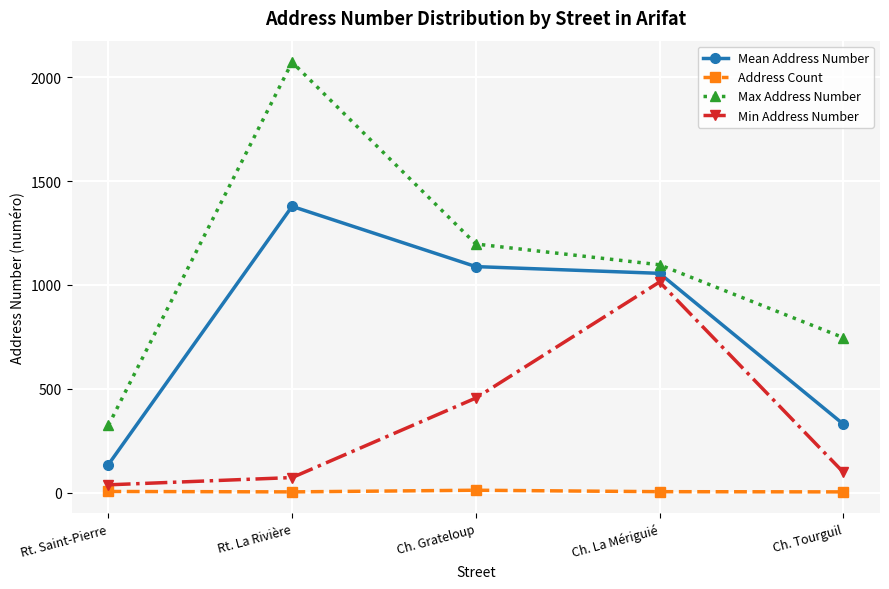

At how many categories does at least one series exceed 844?

3